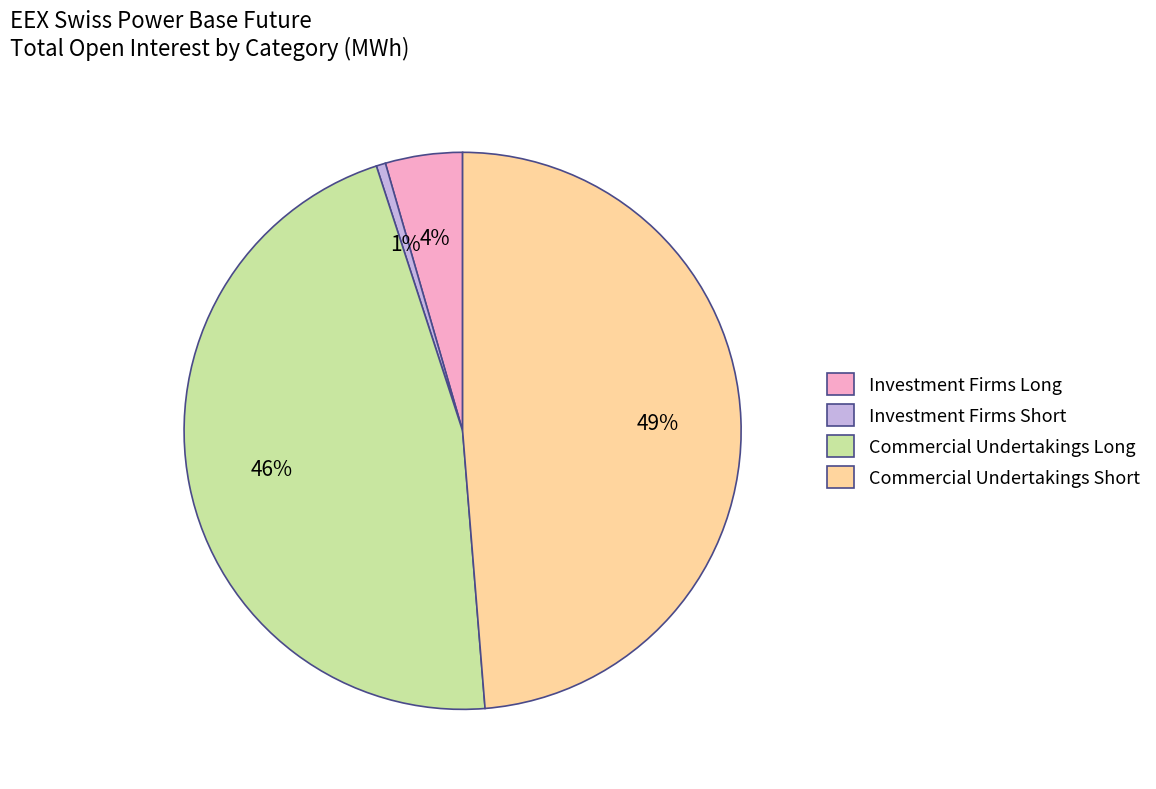

To the nearest percent, what percentage of the pie is Commercial Undertakings Long?

46%